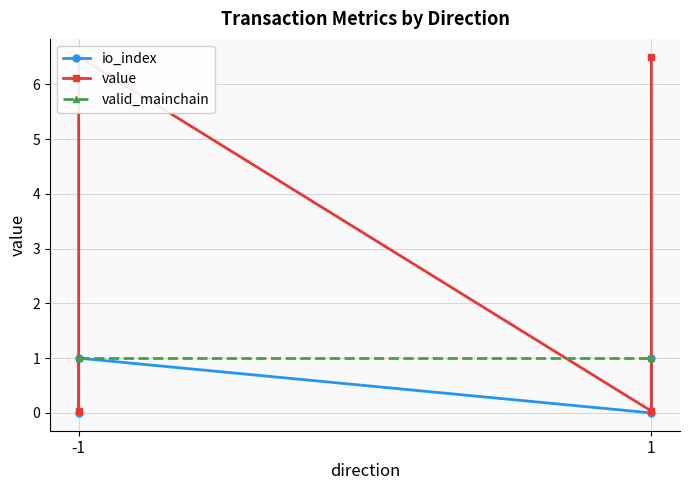

At which category is the sum across all series the highest?

-1